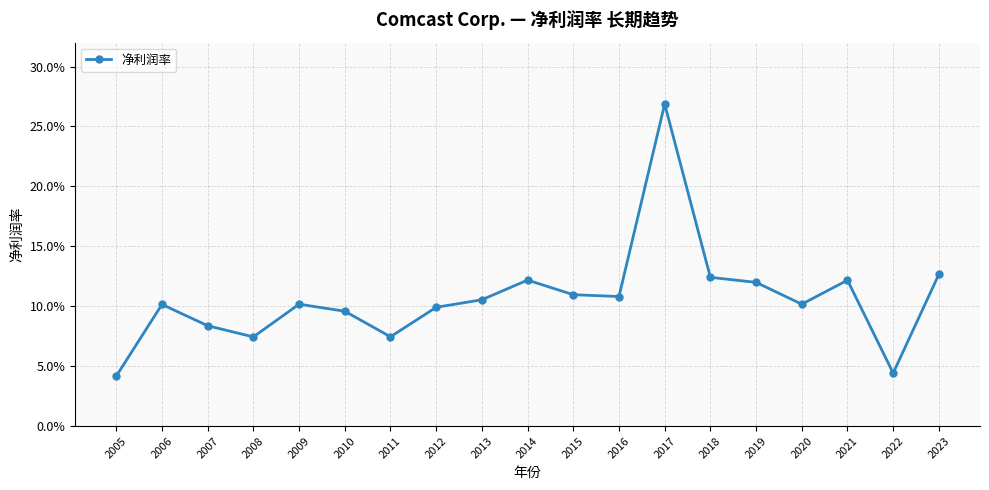

Which category has the highest value across all series?

2017